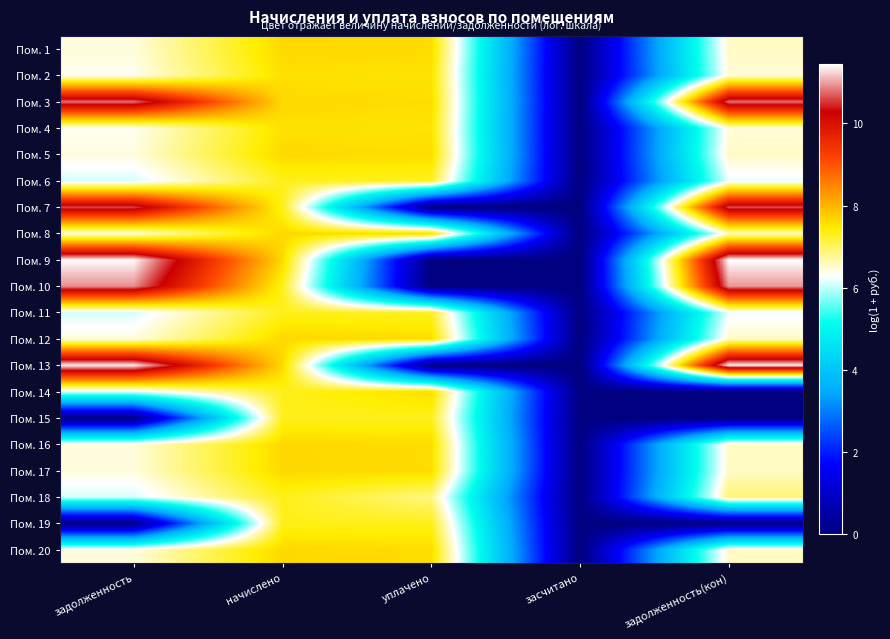

Reading right to left, what are all the values shown in this chart?

Пом. 1: задолженность(кон)=6.6	засчитано=0.0	уплачено=7.6	начислено=7.6	задолженность=6.4
Пом. 2: задолженность(кон)=6.5	засчитано=0.0	уплачено=7.5	начислено=7.6	задолженность=6.4
Пом. 3: задолженность(кон)=10.8	засчитано=0.0	уплачено=7.6	начислено=7.6	задолженность=10.8
Пом. 4: задолженность(кон)=6.5	засчитано=0.0	уплачено=7.5	начислено=7.6	задолженность=6.4
Пом. 5: задолженность(кон)=6.5	засчитано=0.0	уплачено=7.6	начислено=7.6	задолженность=6.4
Пом. 6: задолженность(кон)=6.2	засчитано=0.0	уплачено=7.3	начислено=7.3	задолженность=6.1
Пом. 7: задолженность(кон)=10.6	засчитано=0.0	уплачено=0.0	начислено=7.3	задолженность=10.6
Пом. 8: задолженность(кон)=6.5	засчитано=0.0	уплачено=7.6	начислено=7.6	задолженность=6.4
Пом. 9: задолженность(кон)=11.4	засчитано=0.0	уплачено=0.0	начислено=7.6	задолженность=11.4
Пом. 10: задолженность(кон)=11.0	засчитано=0.0	уплачено=0.0	начислено=7.3	задолженность=10.9
Пом. 11: задолженность(кон)=6.2	засчитано=0.0	уплачено=7.3	начислено=7.3	задолженность=6.1
Пом. 12: задолженность(кон)=6.5	засчитано=0.0	уплачено=7.6	начислено=7.6	задолженность=6.4
Пом. 13: задолженность(кон)=11.4	засчитано=0.0	уплачено=0.0	начислено=7.6	задолженность=11.4
Пом. 14: задолженность(кон)=0.0	засчитано=0.0	уплачено=7.6	начислено=7.3	задолженность=6.1
Пом. 15: задолженность(кон)=0.0	засчитано=0.0	уплачено=7.3	начислено=7.3	задолженность=0.0
Пом. 16: задолженность(кон)=6.5	засчитано=0.0	уплачено=7.6	начислено=7.6	задолженность=6.4
Пом. 17: задолженность(кон)=6.6	засчитано=0.0	уплачено=7.6	начислено=7.6	задолженность=6.4
Пом. 18: задолженность(кон)=6.9	засчитано=0.0	уплачено=6.9	начислено=7.3	задолженность=6.1
Пом. 19: задолженность(кон)=0.0	засчитано=0.0	уплачено=7.3	начислено=7.3	задолженность=0.0
Пом. 20: задолженность(кон)=6.5	засчитано=0.0	уплачено=7.6	начислено=7.6	задолженность=6.4